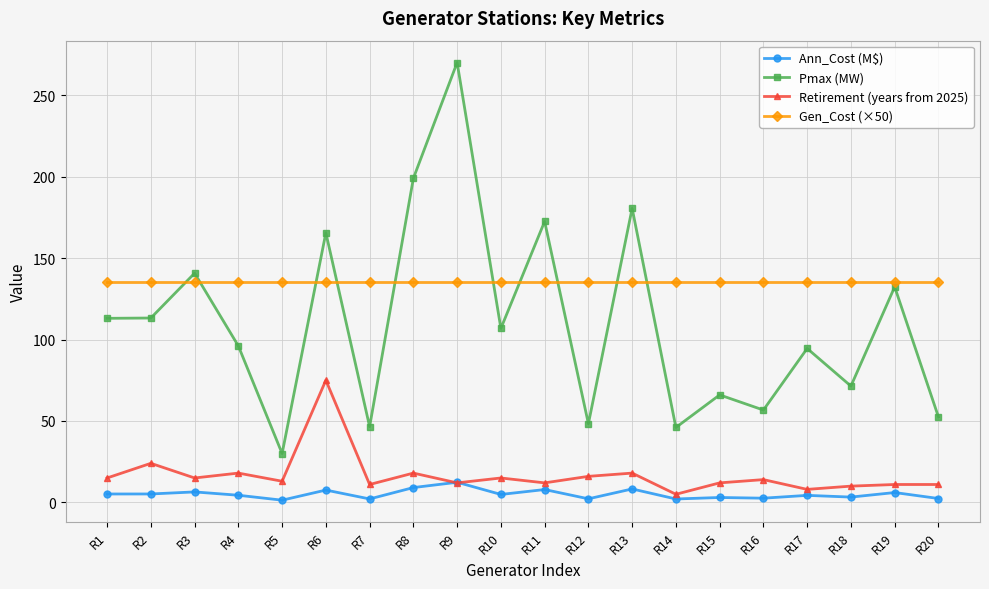

What is the highest value of the Pmax (MW) series?

270.0